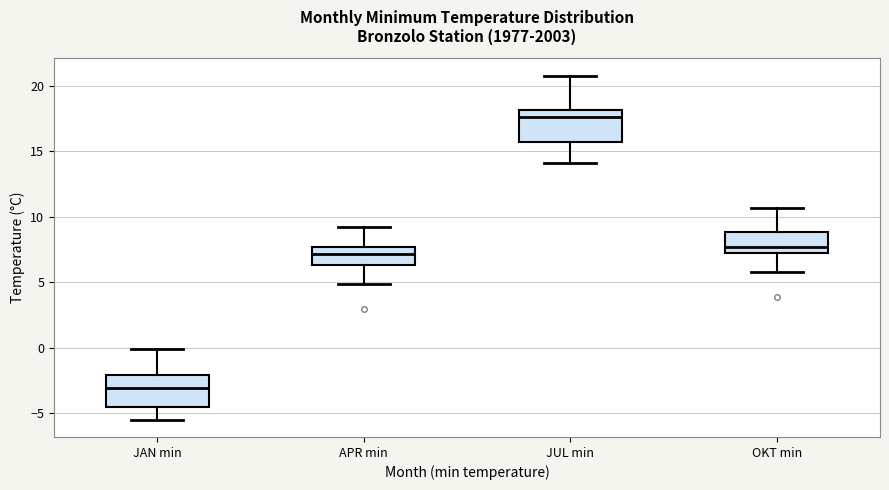

Reading left to right, transcribe this box plot: for each box, give where its median line is, the range the box spans, and where its two whiskers end, as read against the y-axis. The values are not printed on the chart, so give them approximately, as read against the axis.

JAN min: median -3.0, box -4.5 to -2.0, whiskers -5.5 to 0.0
APR min: median 7.0, box 6.5 to 7.5, whiskers 5.0 to 9.0
JUL min: median 17.5, box 16.0 to 18.0, whiskers 14.0 to 21.0
OKT min: median 7.5 (just above the box's lower edge), box 7.5 to 9.0, whiskers 6.0 to 10.5